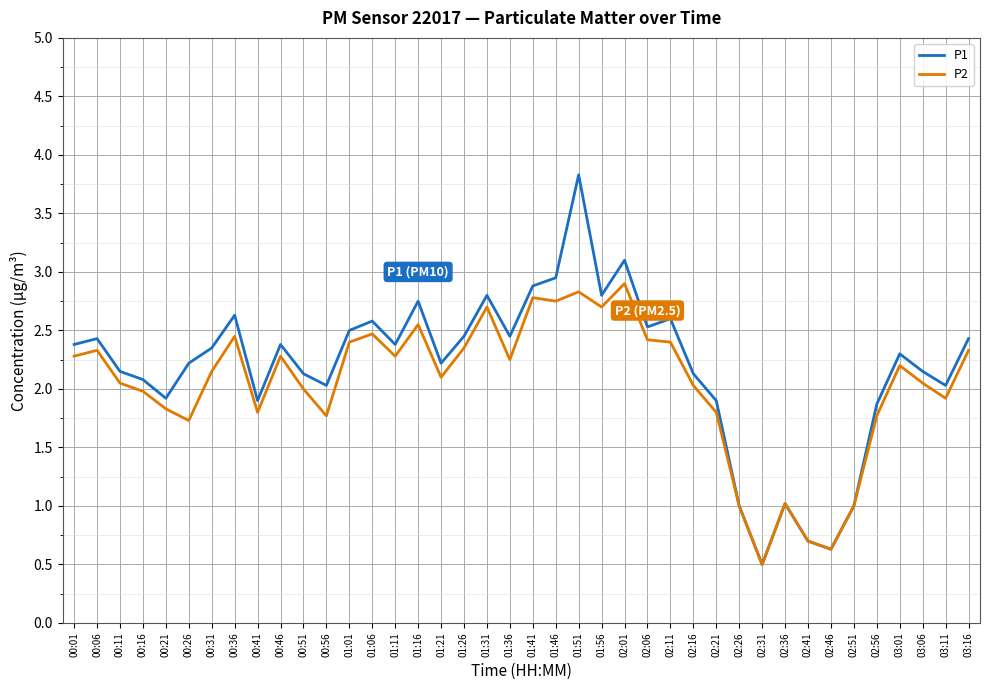

Is the value of P1 at 00:46 greater than the value of P2 at 02:56?

Yes